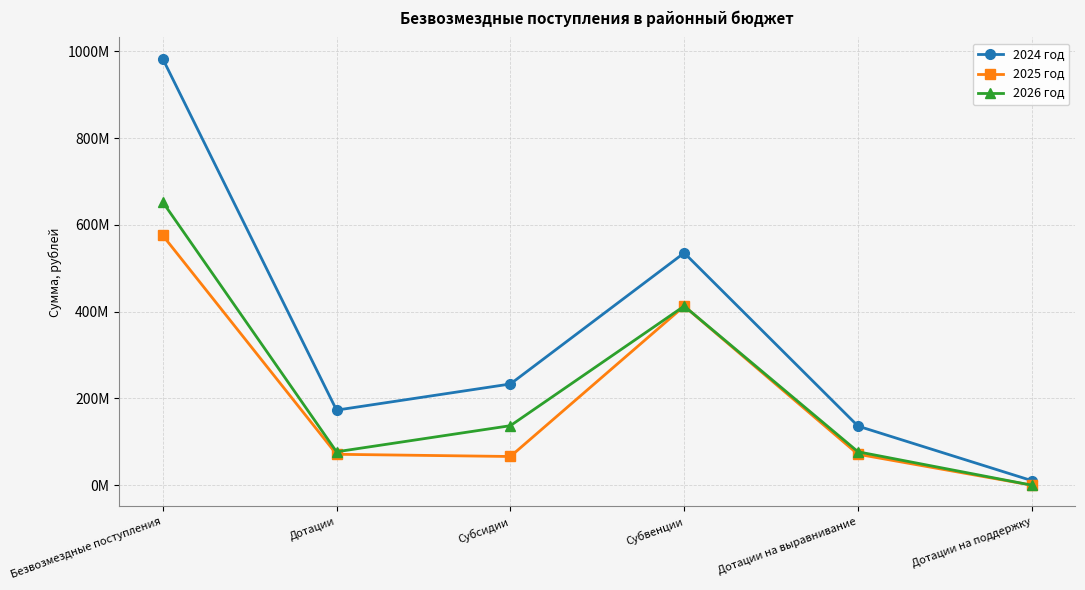

At which category does the chart reach its minimum across all series?

Дотации на поддержку